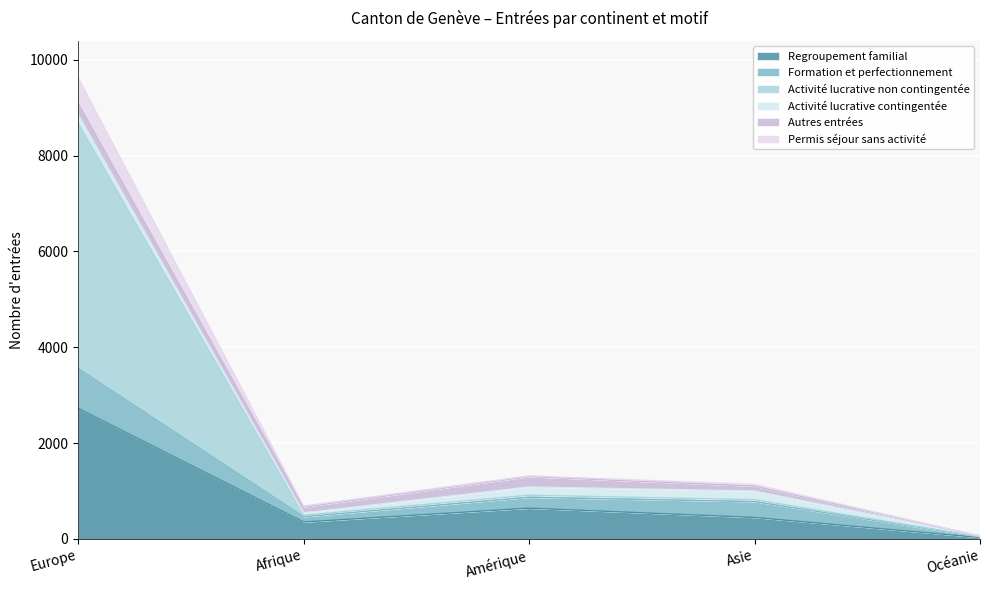

Is the value of Permis séjour sans activité at Océanie greater than the value of Regroupement familial at Amérique?

No